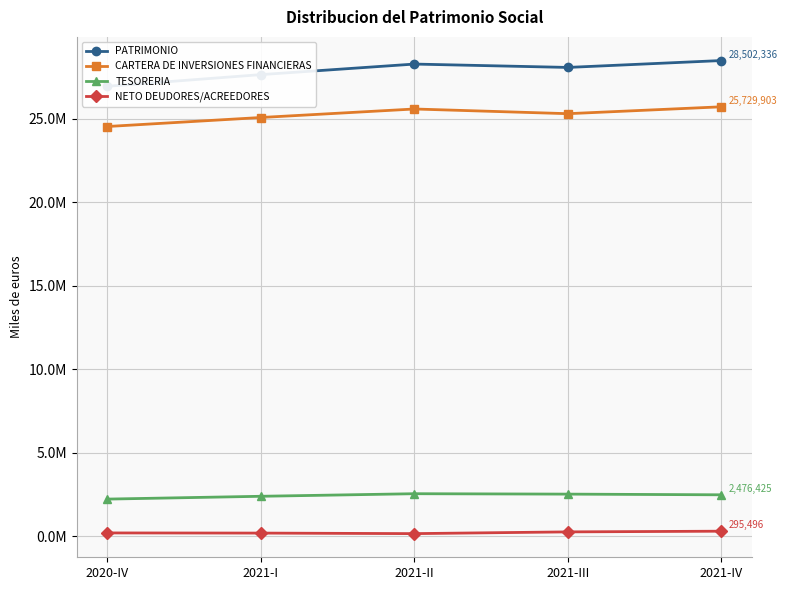

What is the label of the 1st point from the left?

2020-IV